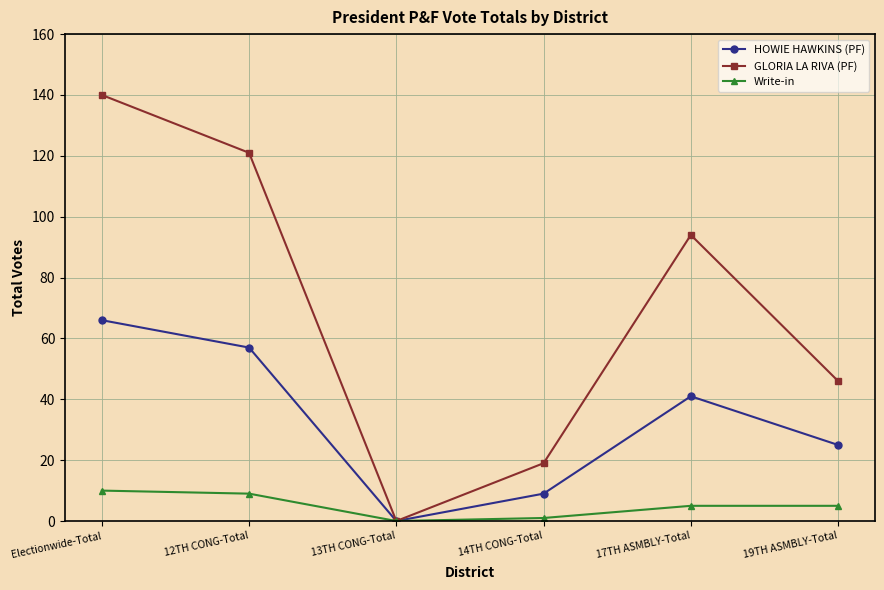

What is the difference between the highest and lowest values at 14TH CONG-Total?

18